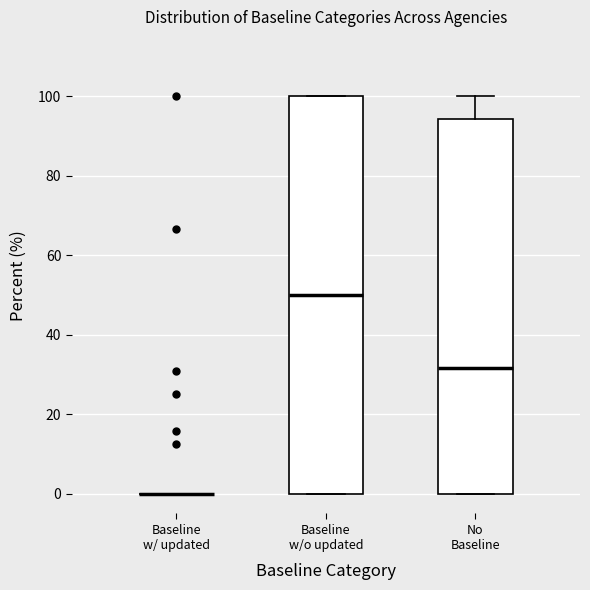

Reading left to right, transcribe this box plot: for each box, give where its median line is, the range the box spans, and where its two whiskers end, as read against the y-axis. The values are not printed on the chart, so give them approximately, as read against the axis.

Baseline w/ updated: box collapsed to a line at 0, whiskers 0 to 0
Baseline w/o updated: median 50, box 0 to 100, whiskers 0 to 100
No Baseline: median 32, box 0 to 94, whiskers 0 to 100